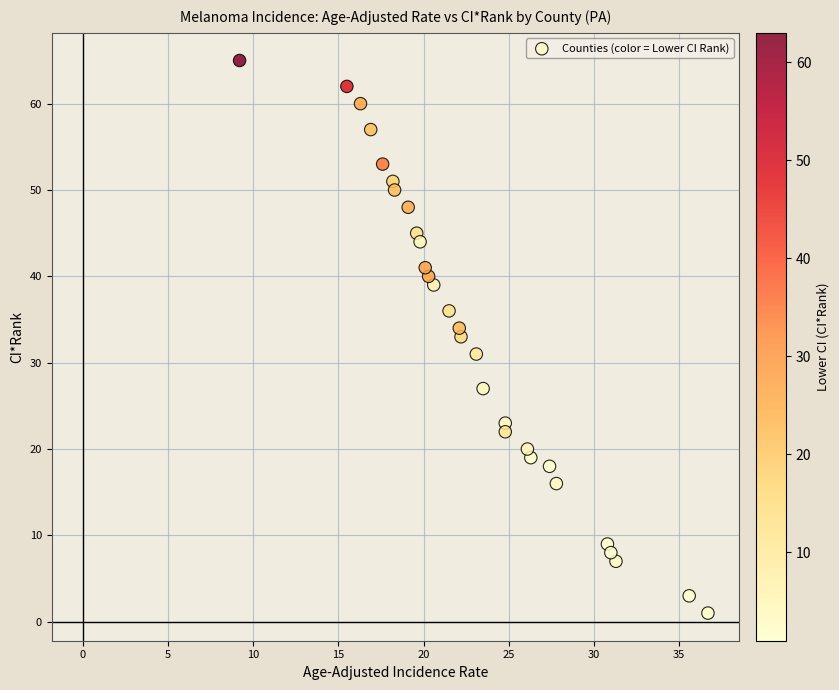

What is the range of Y values (max minus min)?

64